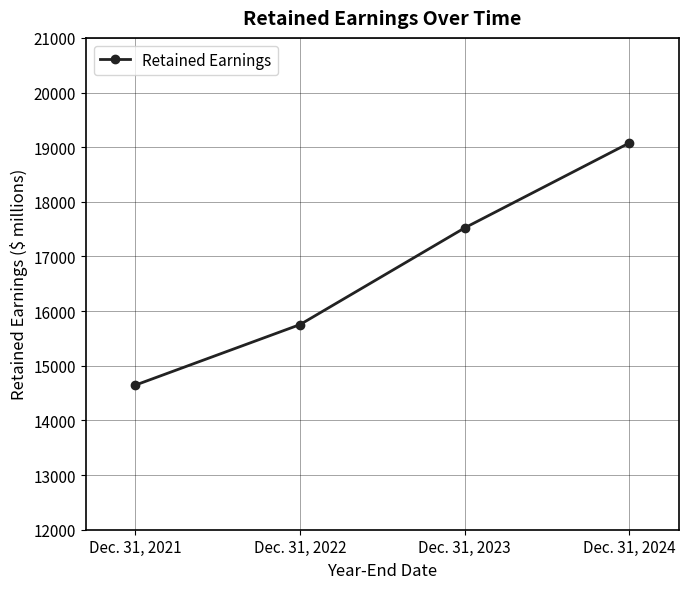

Is it true that the value at Dec. 31, 2024 is 19079?

True